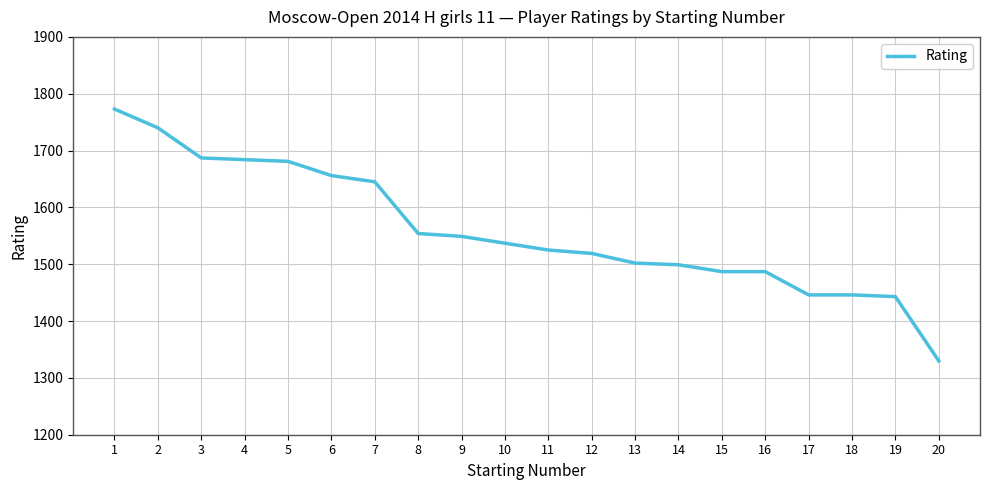

What is the difference between the values at 19 and 5?

238